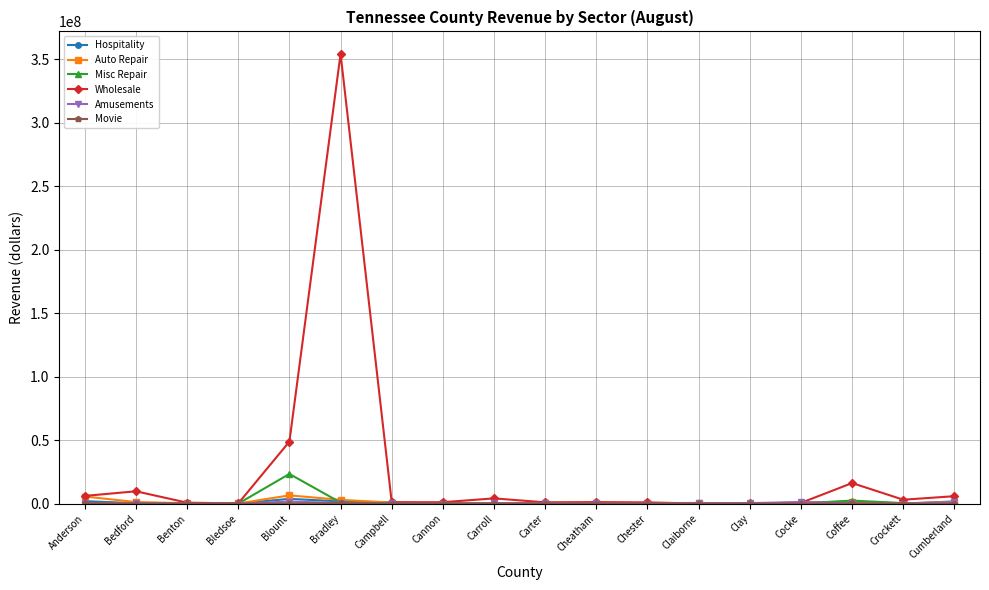

At which category is the sum across all series the highest?

Bradley